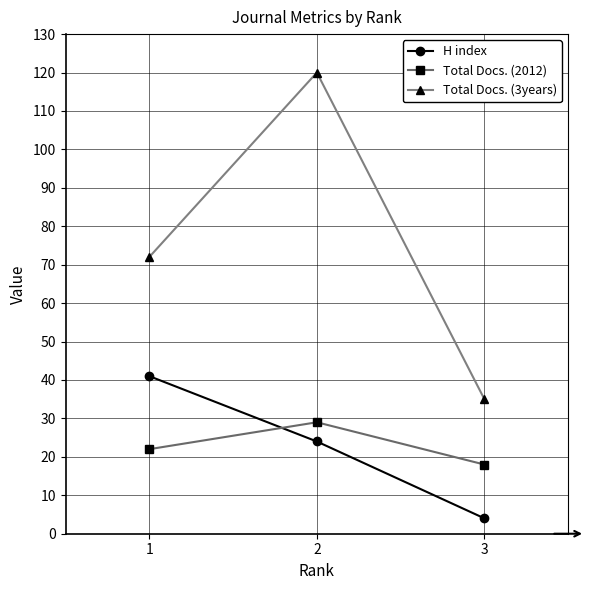

How many lines are shown in the chart?

3